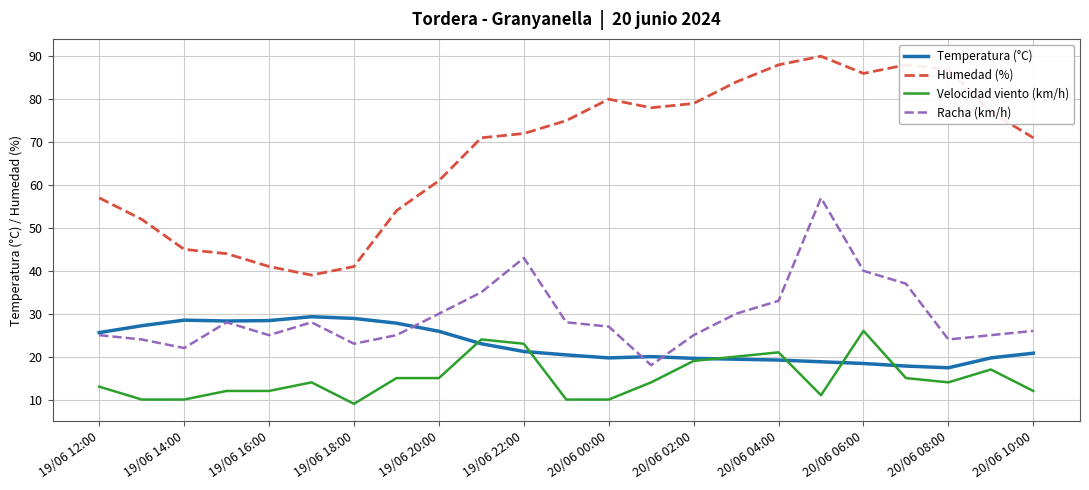

True or false: Humedad (%) and Temperatura (°C) intersect in this chart.

False